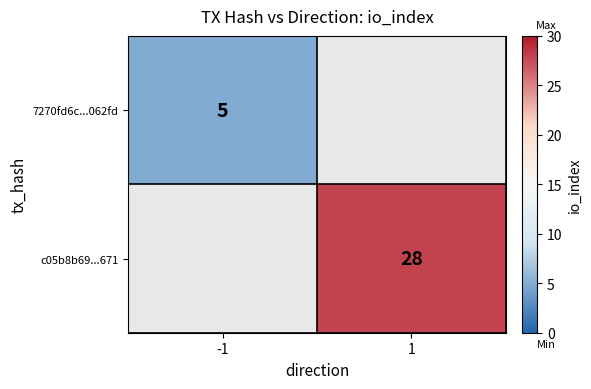

Is it true that 7270fd6c...062fd equals 3 at -1?

False